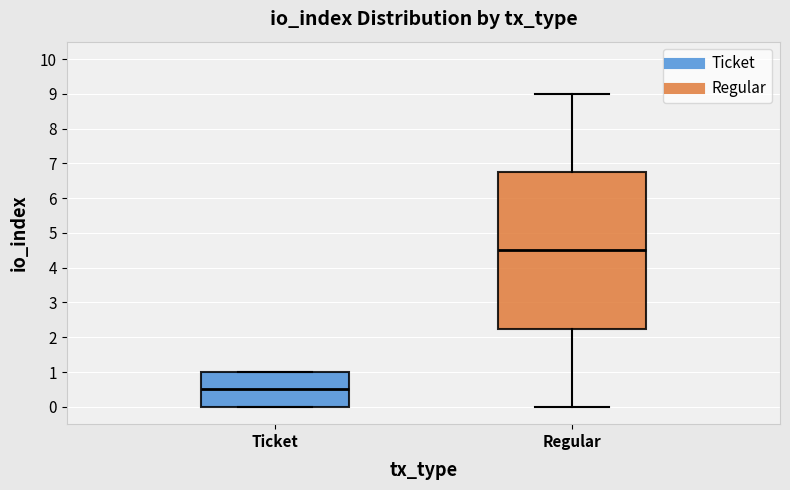

Which box's median line is the highest?

Regular